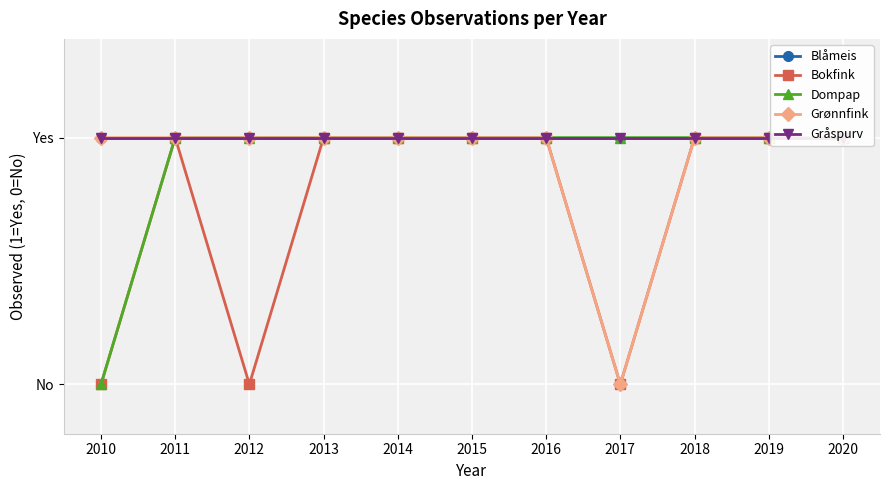

Rank the categories by Grønnfink value from lowest to highest.

2017, 2010, 2011, 2012, 2013, 2014, 2015, 2016, 2018, 2019, 2020